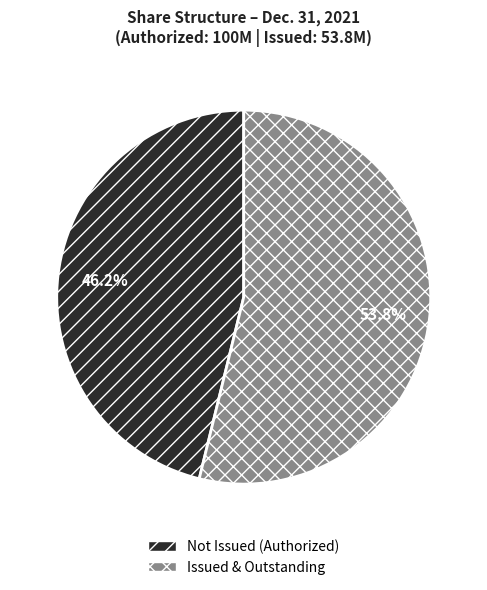

Is there any slice that represents more than half of the pie?

Yes